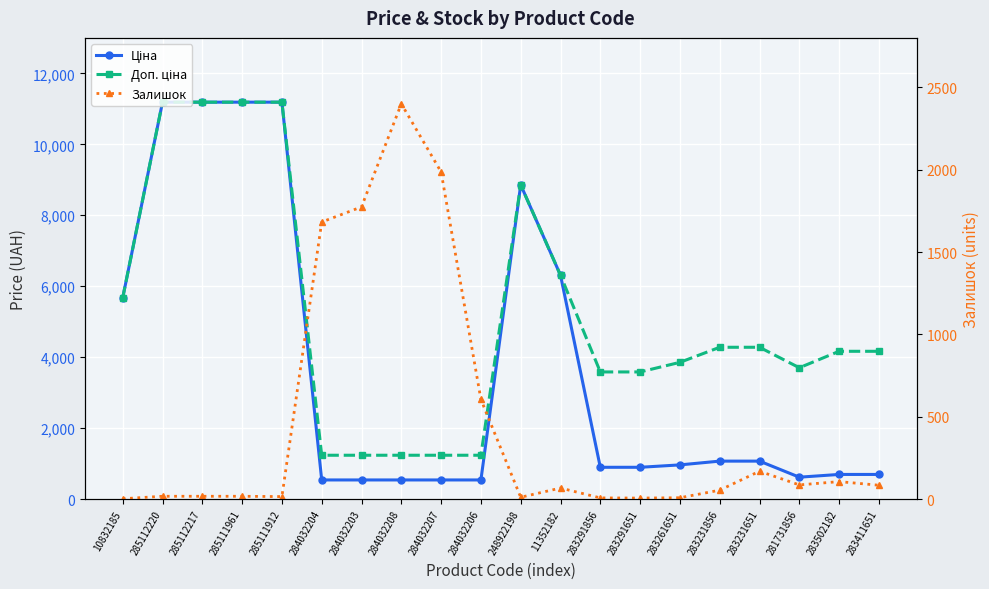

How many values in the Залишок series exceed 67?

9